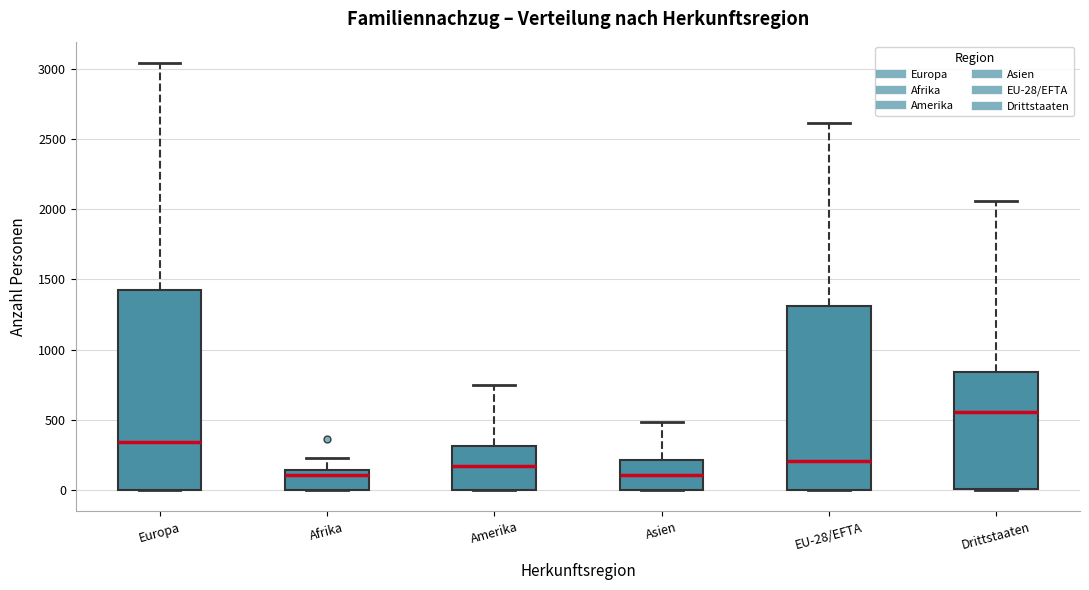

Reading left to right, transcribe this box plot: for each box, give where its median line is, the range the box spans, and where its two whiskers end, as read against the y-axis. The values are not printed on the chart, so give them approximately, as read against the axis.

Europa: median 350, box 0 to 1450, whiskers 0 to 3050
Afrika: median 100, box 0 to 150, whiskers 0 to 250
Amerika: median 150, box 0 to 300, whiskers 0 to 750
Asien: median 100, box 0 to 200, whiskers 0 to 500
EU-28/EFTA: median 200, box 0 to 1300, whiskers 0 to 2600
Drittstaaten: median 550, box 0 to 850, whiskers 0 to 2050